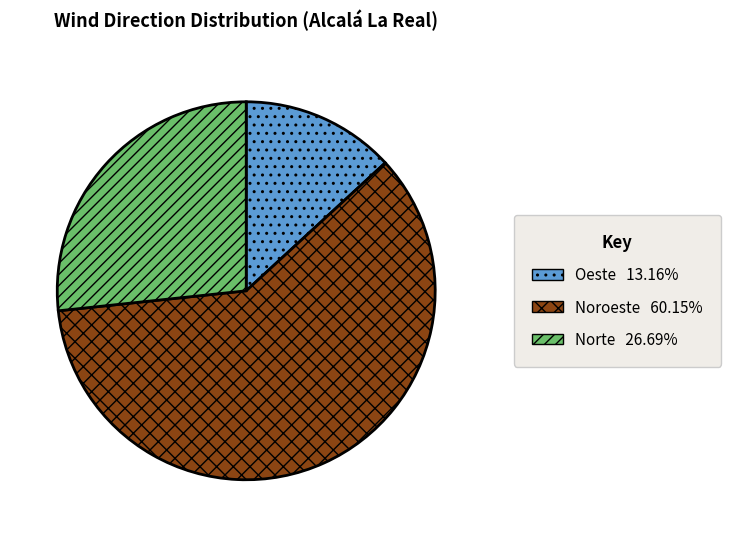

How many segments does this pie chart have?

3